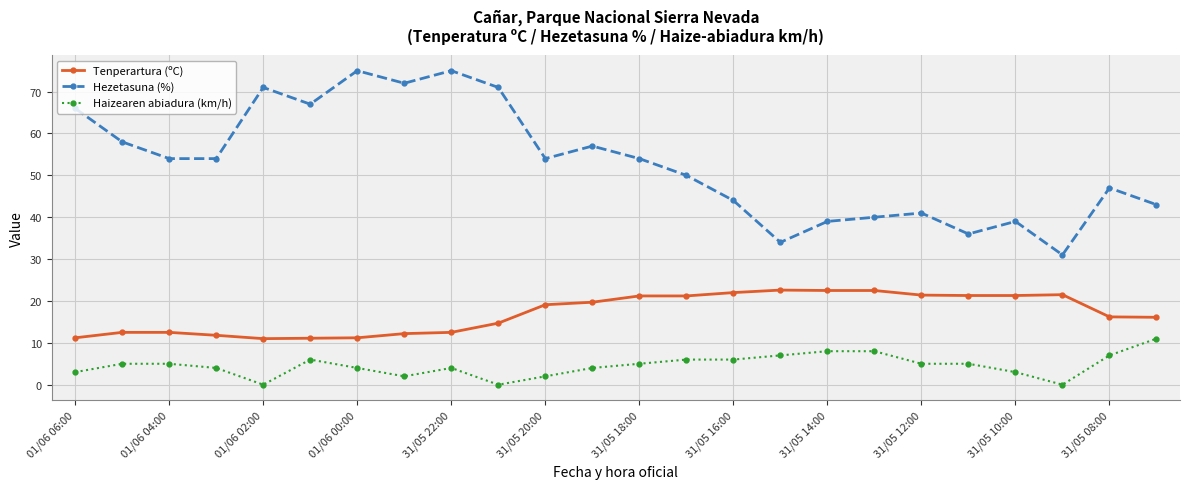

List the series in order of their overall mean, highest first.

Hezetasuna (%), Tenperartura (ºC), Haizearen abiadura (km/h)